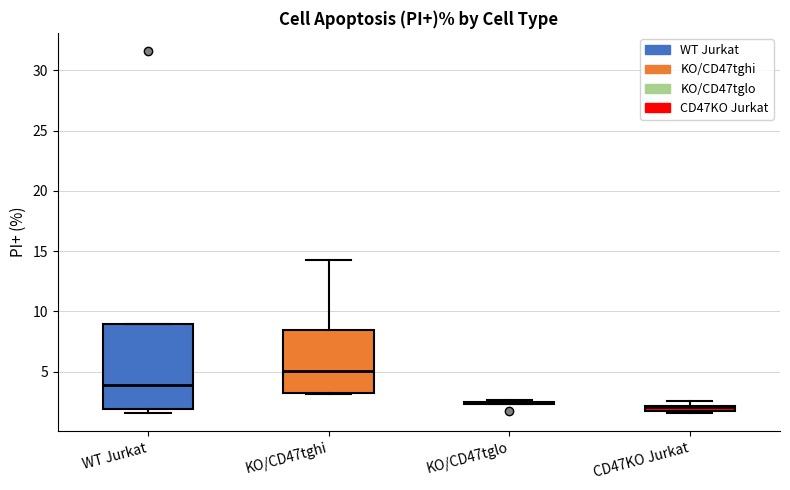

Comparing the boxes themselves (not the whiskers), which one is the tallest?

WT Jurkat